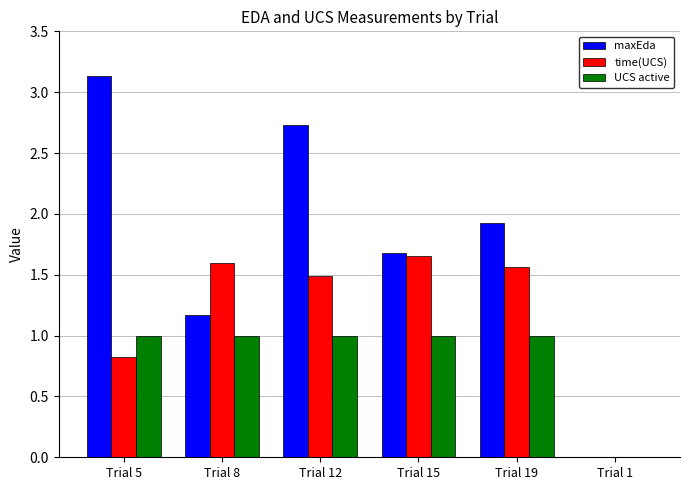

What is the total value across all series at Trial 5?

5.0